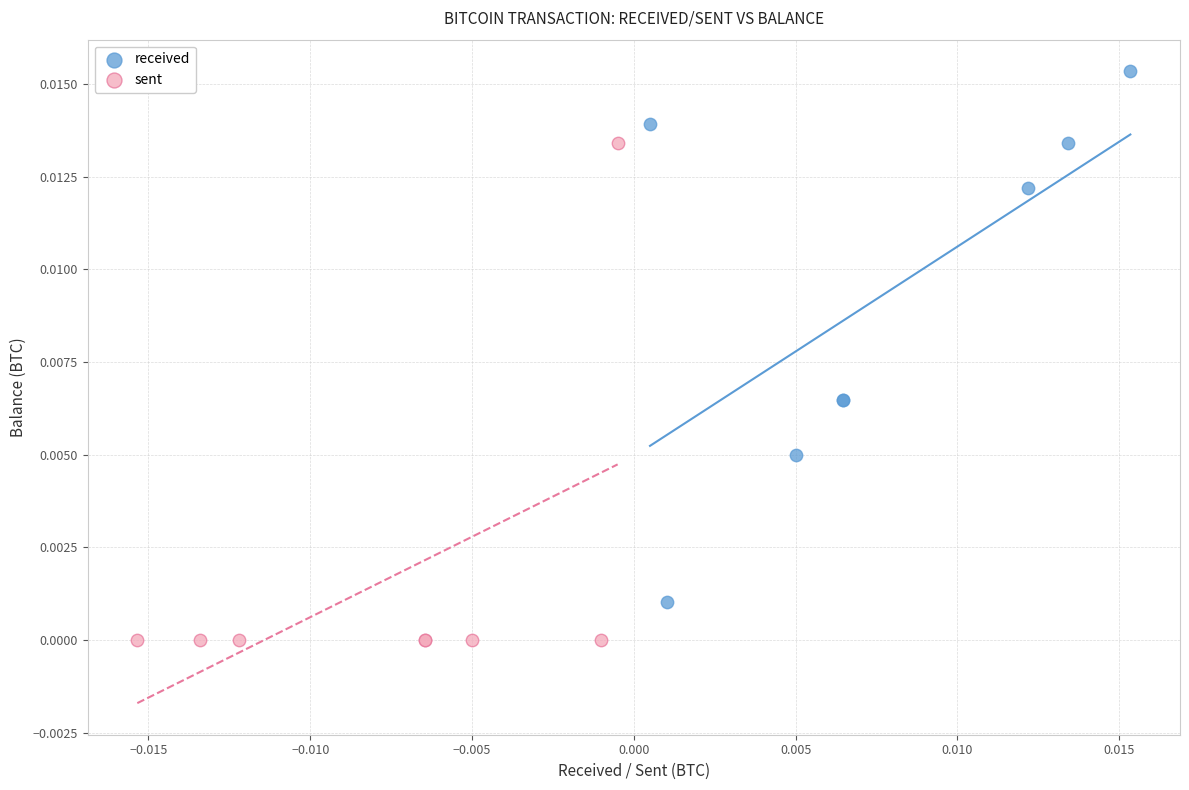

Which series contains the highest Y value?

received